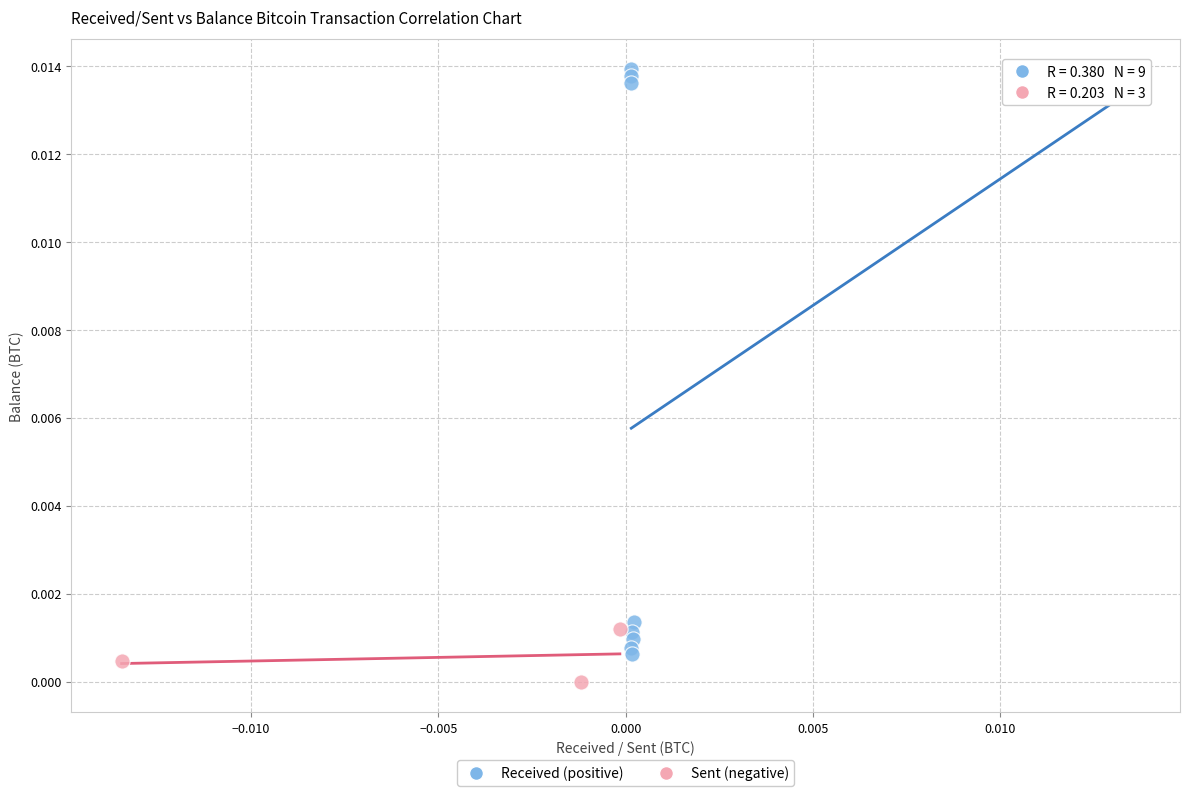

What are all the series names shown in the legend?

Received (positive), Sent (negative)